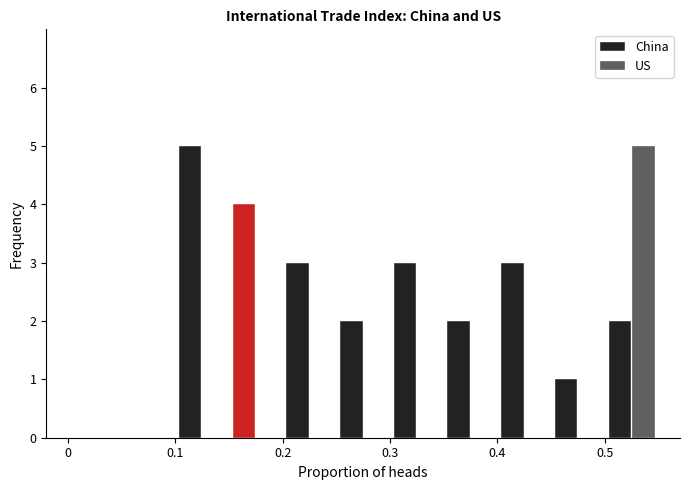

What is the height of the US bar covering 0.50 to 0.55 on the x-axis? The values are not printed on the chart, so give them approximately, as read against the axis.

5